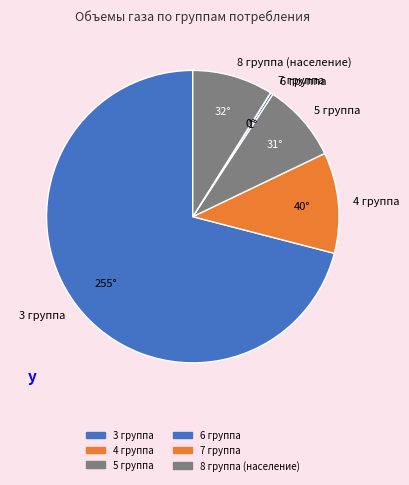

Which has a higher value, 4 группа or 5 группа?

4 группа